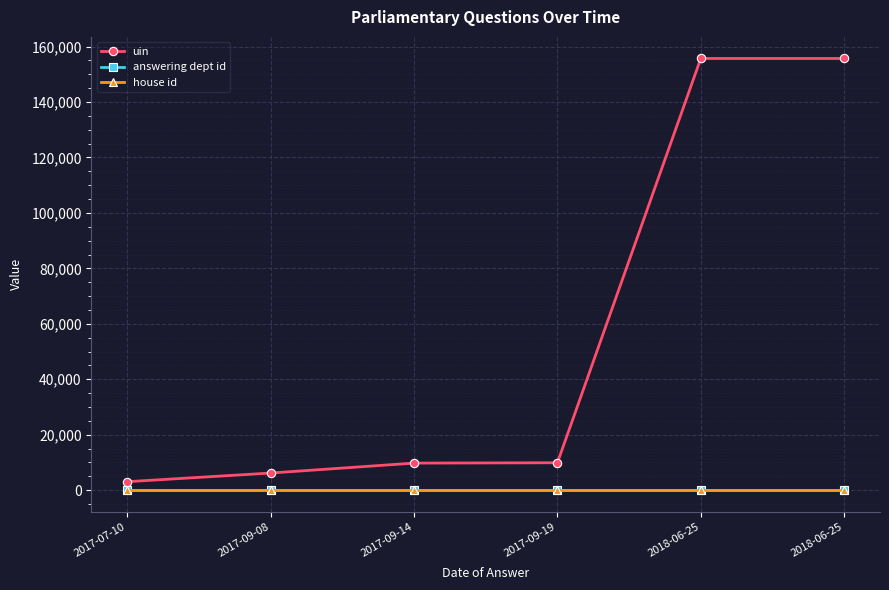

How many data points does each series have?

6